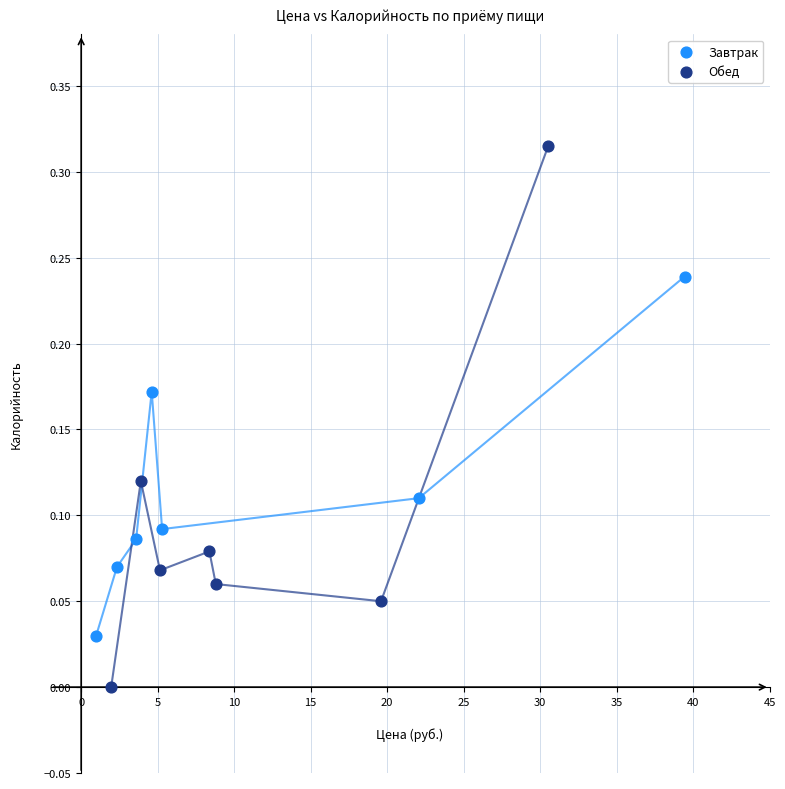

Which series contains the lowest Y value?

Обед